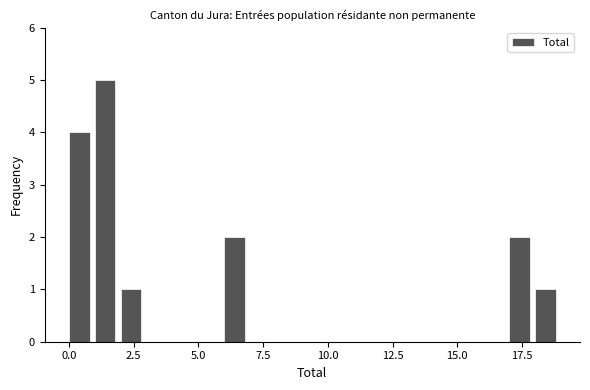

Read against the x-axis, roughly where is the centre of the tallest bar?

1.5